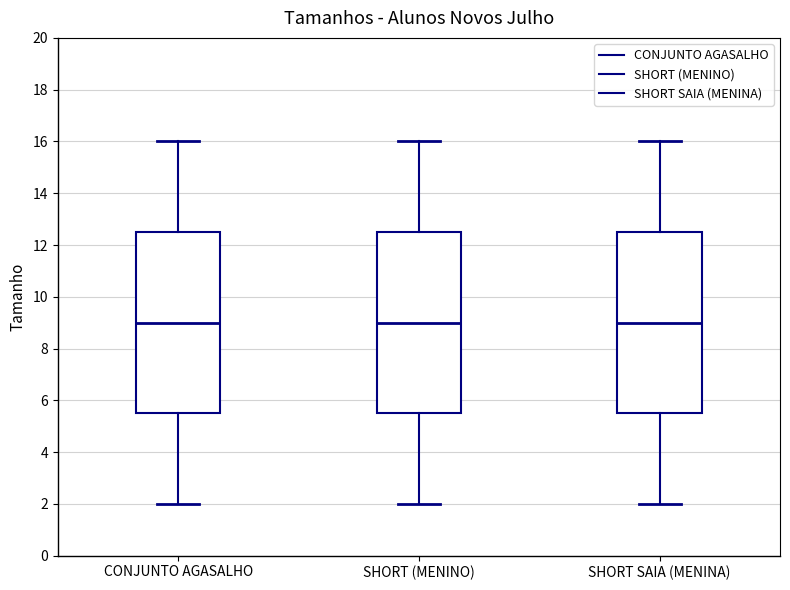

Where does the upper whisker of the box for CONJUNTO AGASALHO end on the y-axis? The values are not printed on the chart, so give them approximately, as read against the axis.

16.0